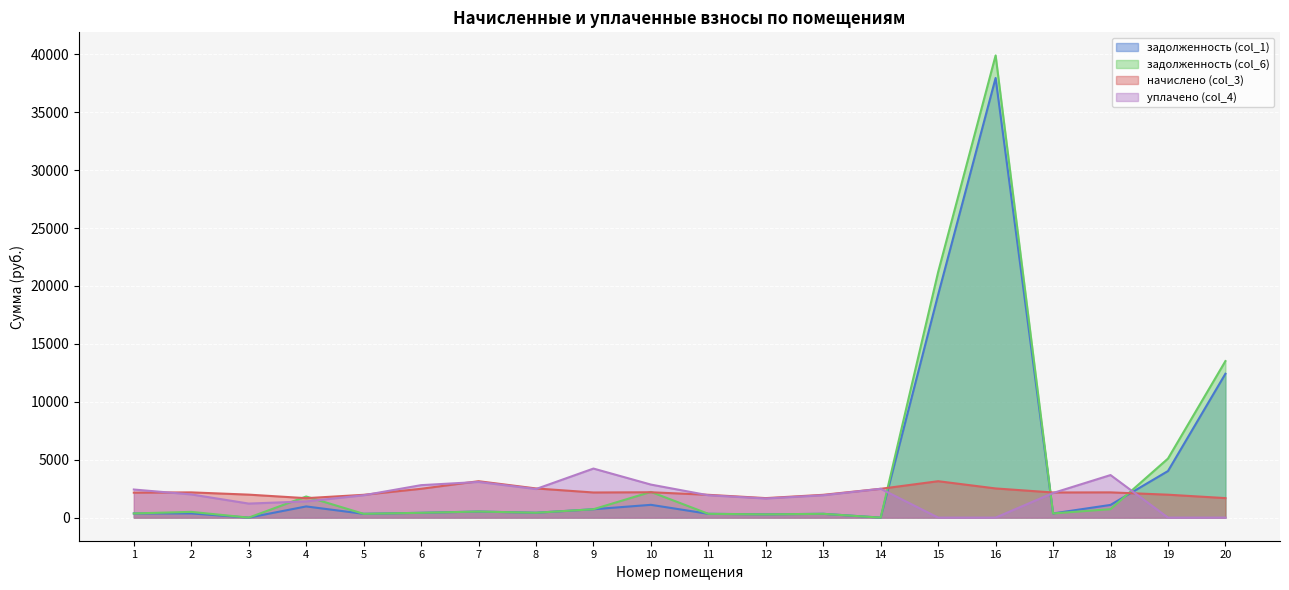

What is the value of the начислено (col_3) point at the 10th from the left?

2189.1